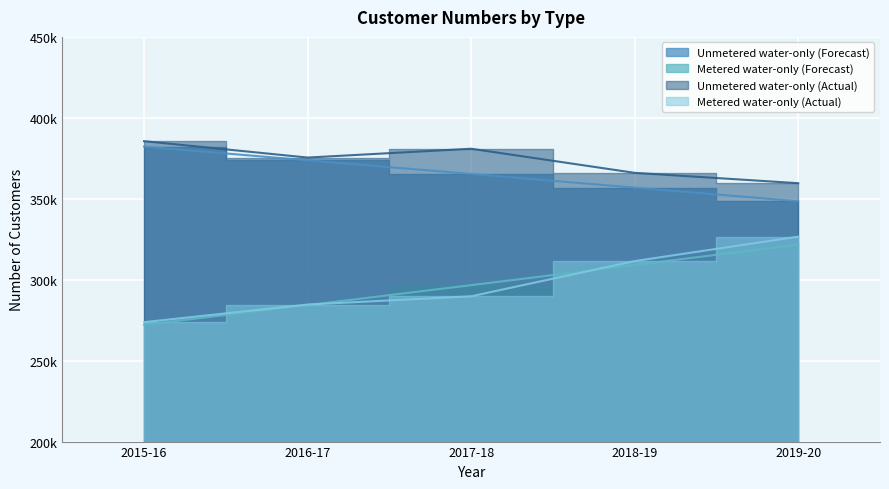

The Metered water-only (Forecast) series shows 321674 at 2019-20. True or false?

True